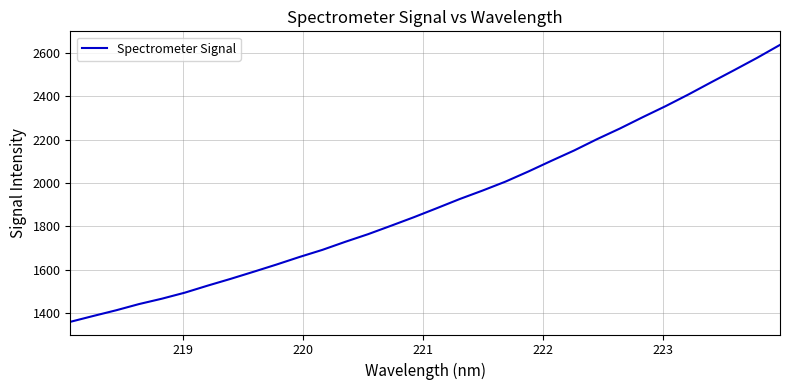

Reading left to right, what are all the values shown in this chart?

1358.5	1385.5	1411.8	1440.6	1465.4	1493.3	1525.8	1557.1	1589.7	1623.1	1657.9	1690.7	1728.0	1763.4	1802.2	1841.7	1883.3	1925.6	1964.8	2006.0	2052.7	2101.8	2149.8	2202.1	2251.2	2303.7	2354.6	2408.7	2465.3	2521.0	2577.6	2637.4